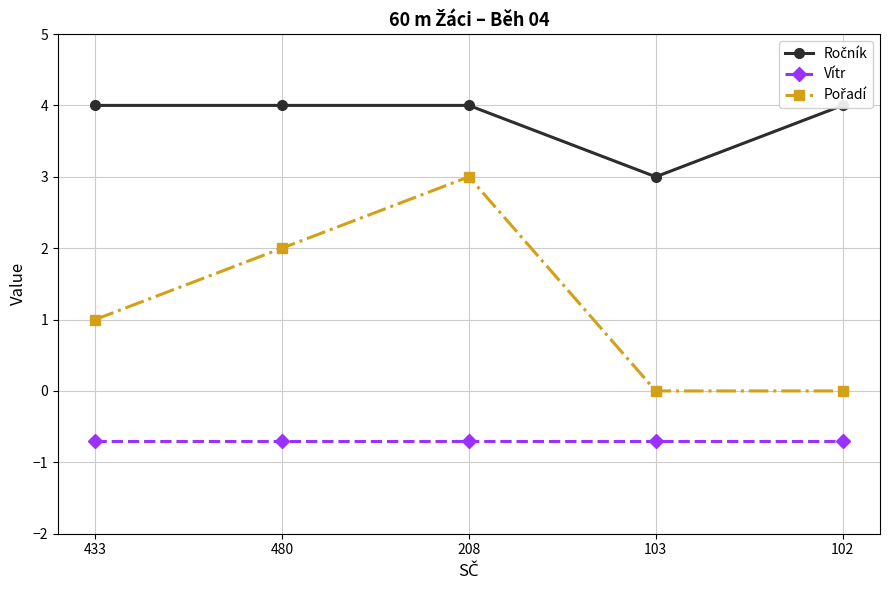

How many series are shown in this chart?

3